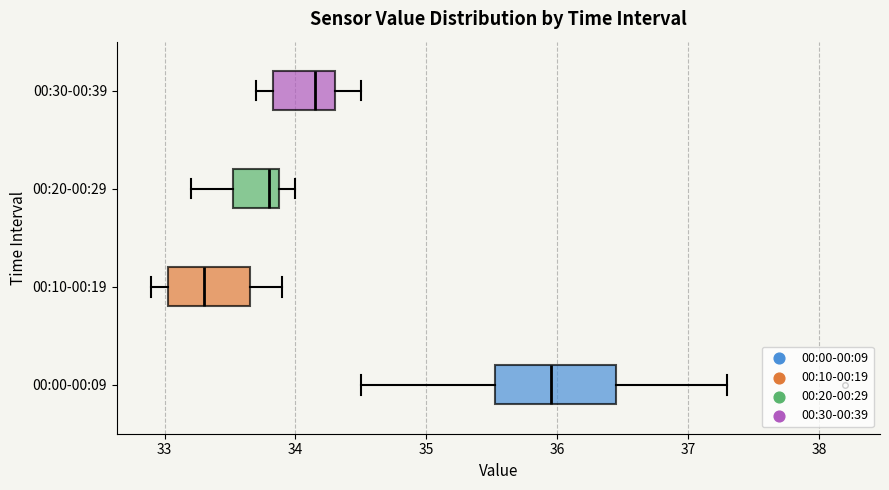

Reading bottom to top, transcribe this box plot: for each box, give where its median line is, the range the box spans, and where its two whiskers end, as read against the x-axis. The values are not printed on the chart, so give them approximately, as read against the axis.

00:00-00:09: median 36.0, box 35.5 to 36.5, whiskers 34.5 to 37.3
00:10-00:19: median 33.3, box 33.0 to 33.7, whiskers 32.9 to 33.9
00:20-00:29: median 33.8, box 33.5 to 33.9, whiskers 33.2 to 34.0
00:30-00:39: median 34.2, box 33.8 to 34.3, whiskers 33.7 to 34.5